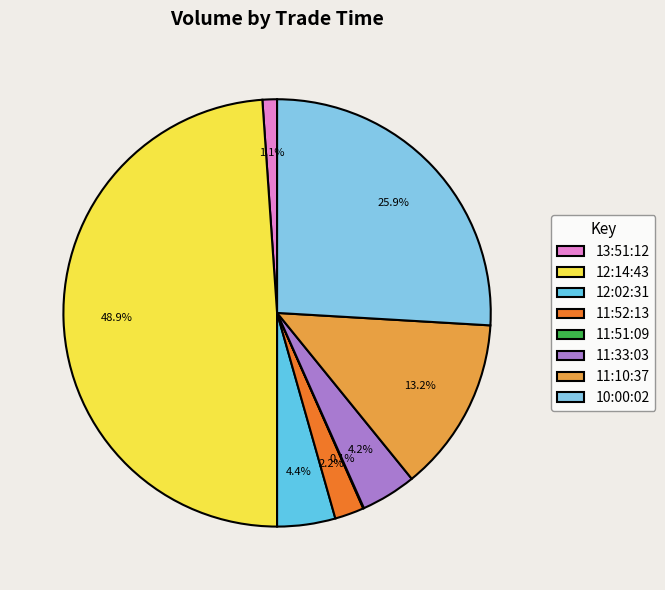

What is the largest slice in the pie chart?

12:14:43